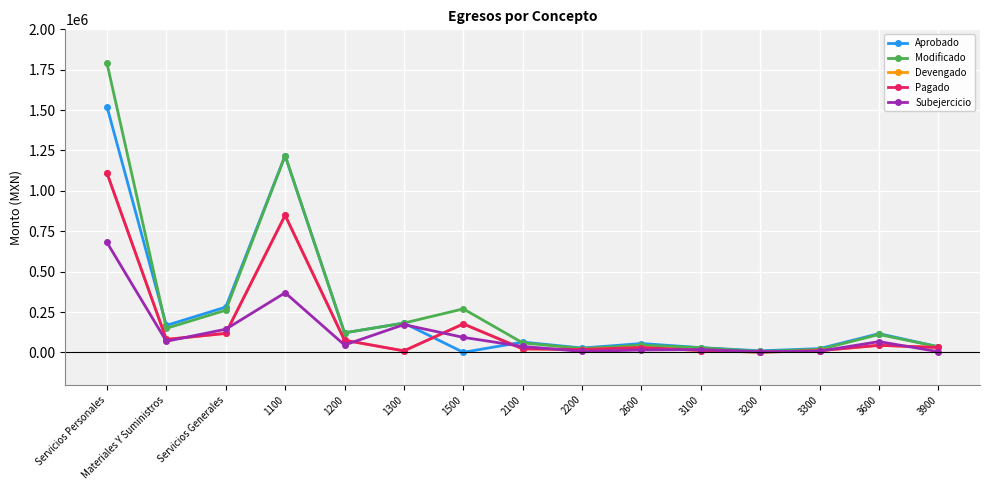

Which category has the highest value in the Subejercicio series?

Servicios Personales